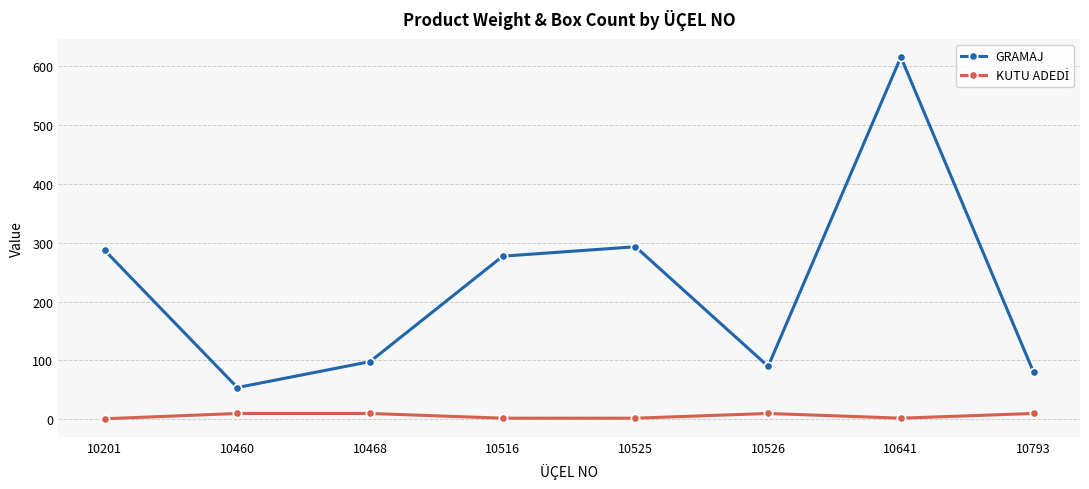

What is the minimum value for GRAMAJ?

54